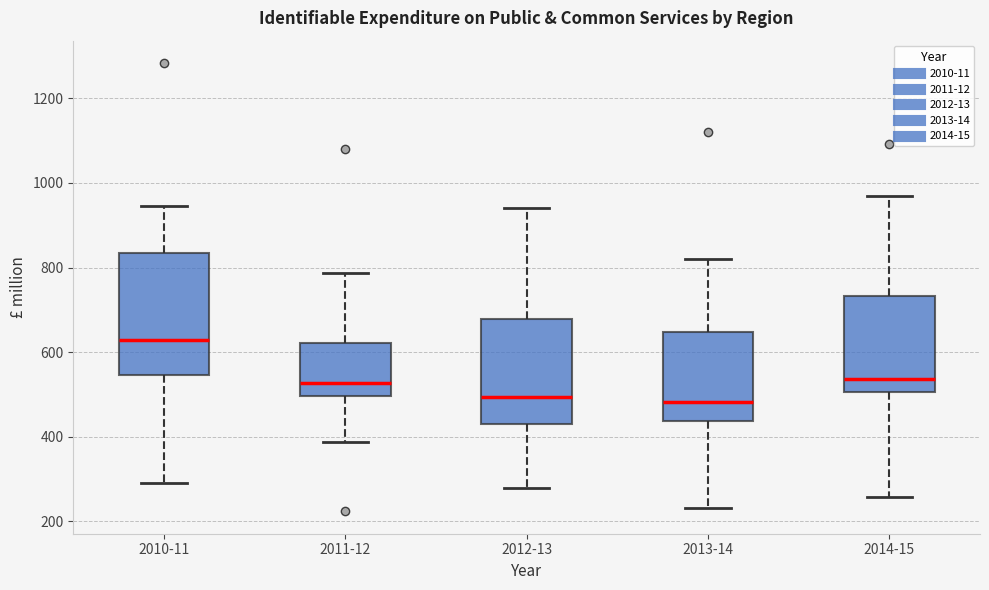

Comparing the boxes themselves (not the whiskers), which one is the tallest?

2010-11